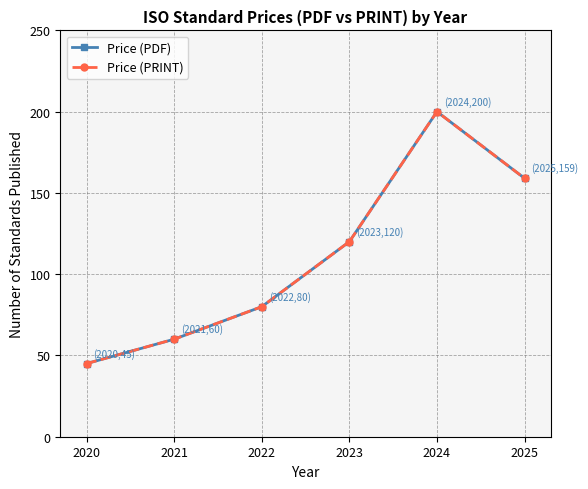

What is the total value across all series at 2022?

160